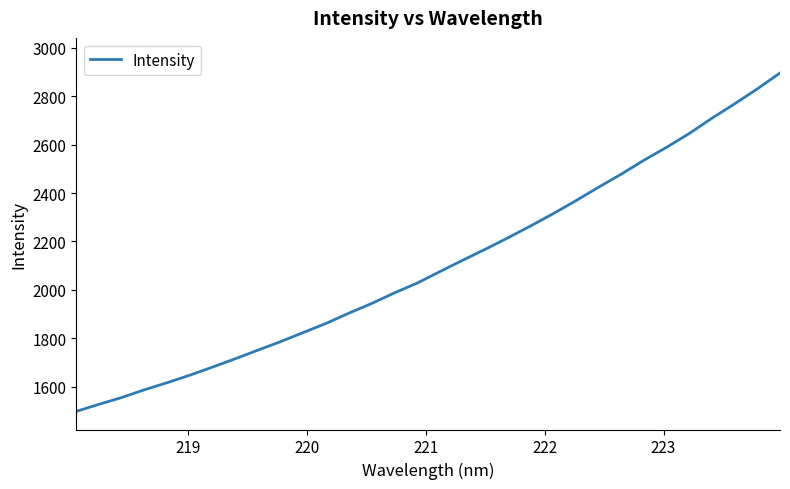

What is the minimum value shown in the chart?

1498.5